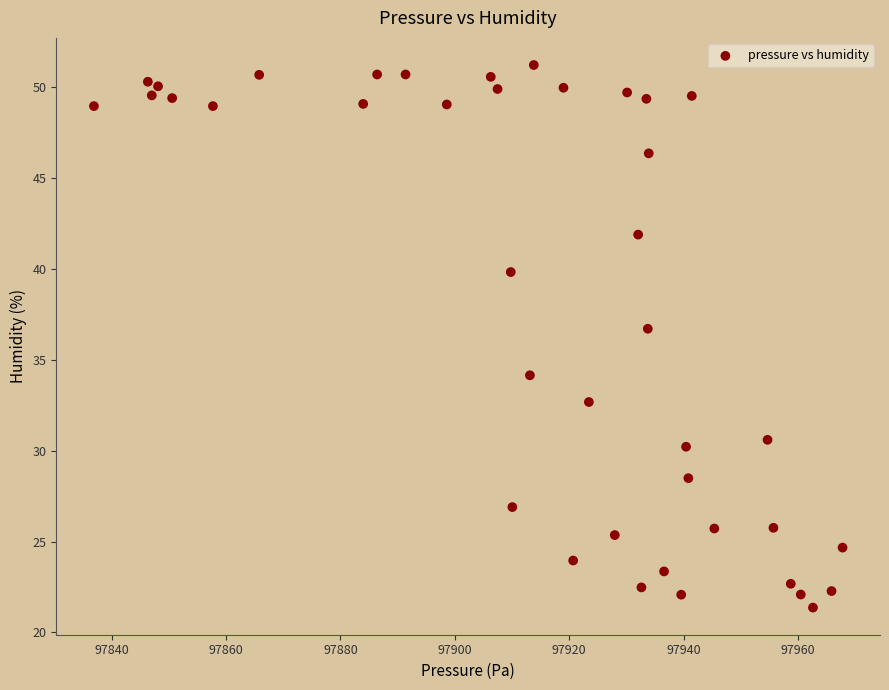

What Y value in the scatter plot is closest to 36?

36.7